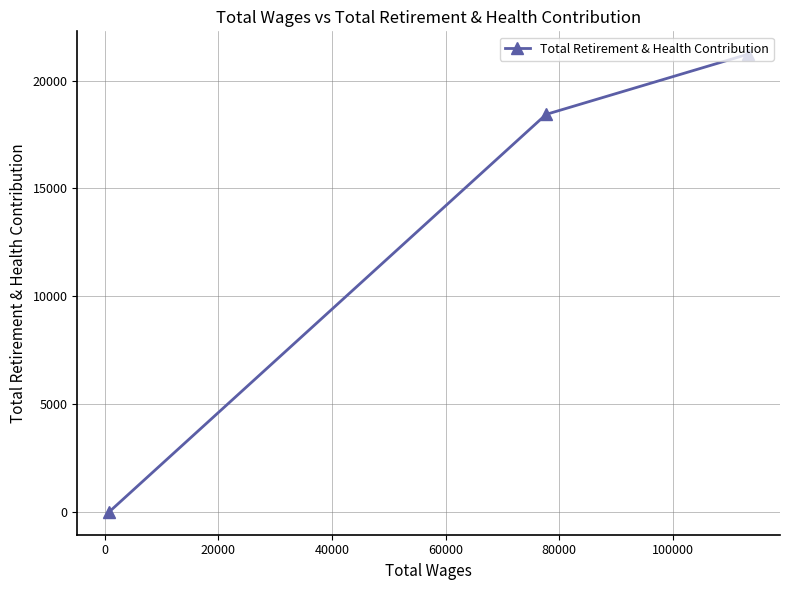

What is the greatest value displayed?

21228